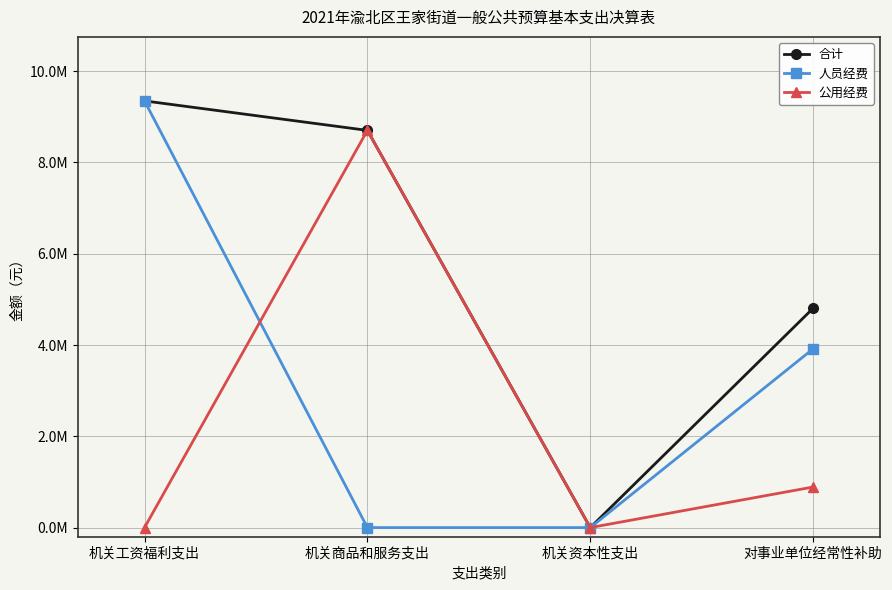

Reading left to right, extract all data points from this chart.

合计: 机关工资福利支出=9349119.5	机关商品和服务支出=8703096.0	机关资本性支出=0.0	对事业单位经常性补助=4806171.9
人员经费: 机关工资福利支出=9349119.5	机关商品和服务支出=0.0	机关资本性支出=0.0	对事业单位经常性补助=3917008.6
公用经费: 机关工资福利支出=0.0	机关商品和服务支出=8703096.0	机关资本性支出=0.0	对事业单位经常性补助=889163.2